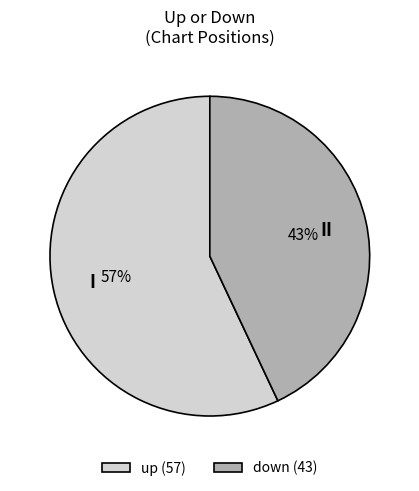

Is it true that down is 43% of the pie?

True